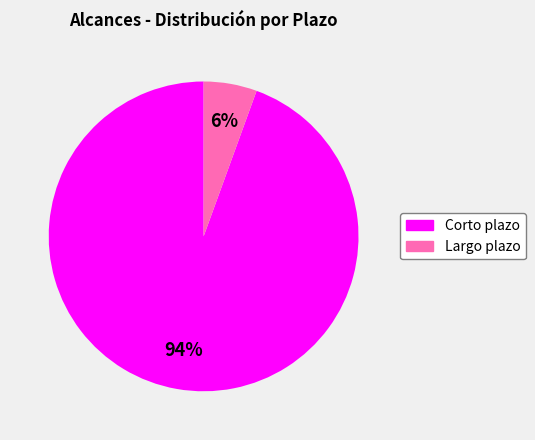

Which category has the biggest portion of the pie?

Corto plazo